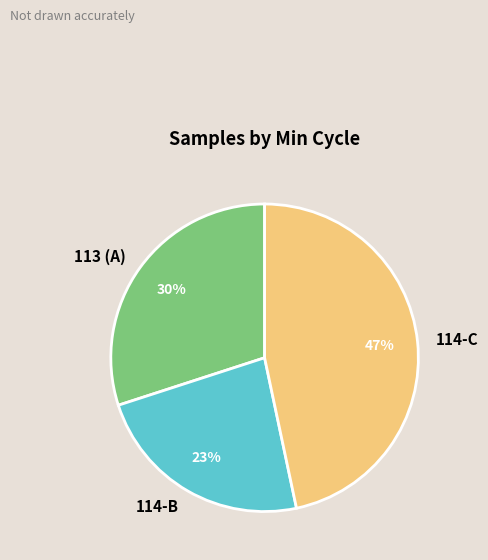

How many segments does this pie chart have?

3